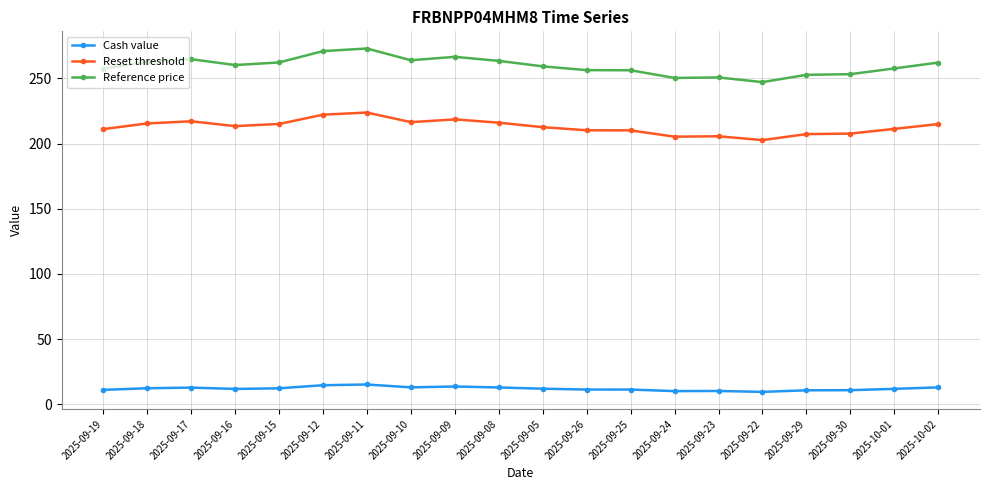

What is the smallest value displayed?

9.5